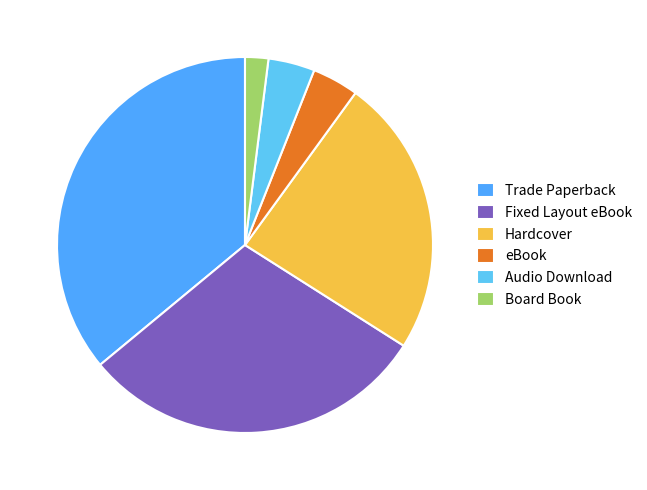

Is it true that Audio Download is 4% of the pie?

True